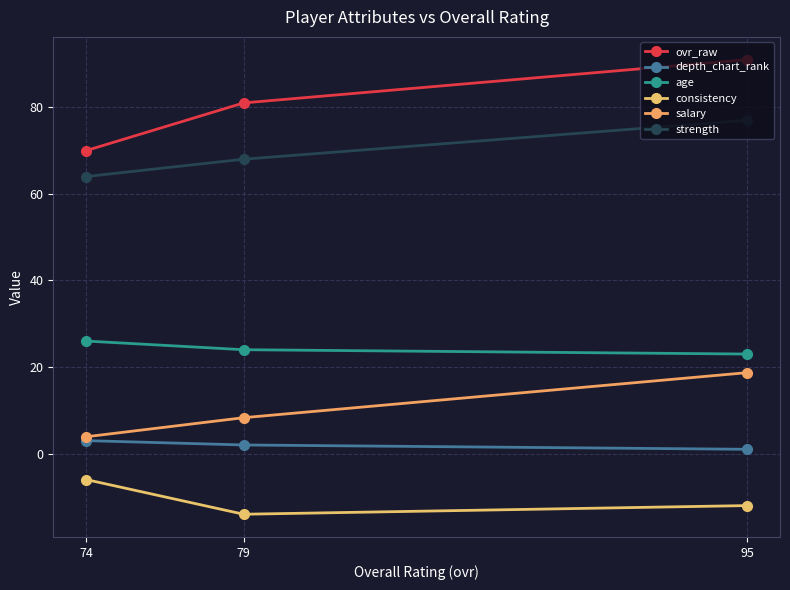

What is the smallest value displayed?

-14.0